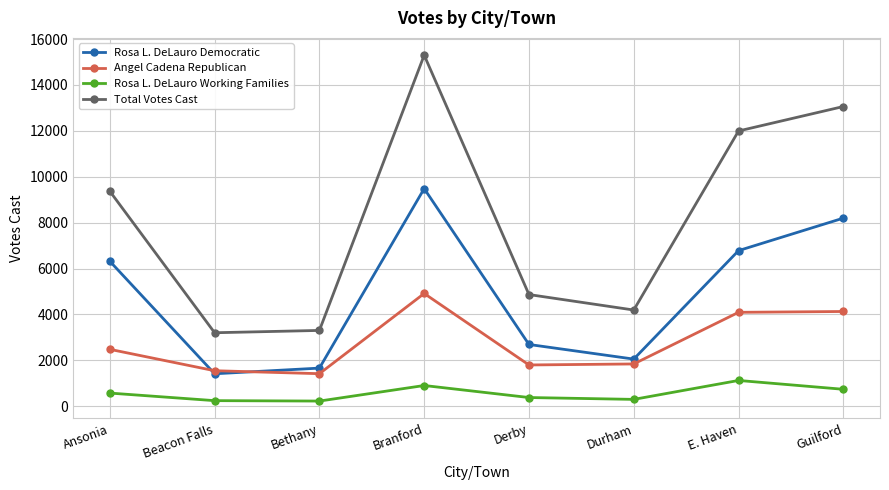

The value of Angel Cadena Republican at Ansonia is 1699. True or false?

False